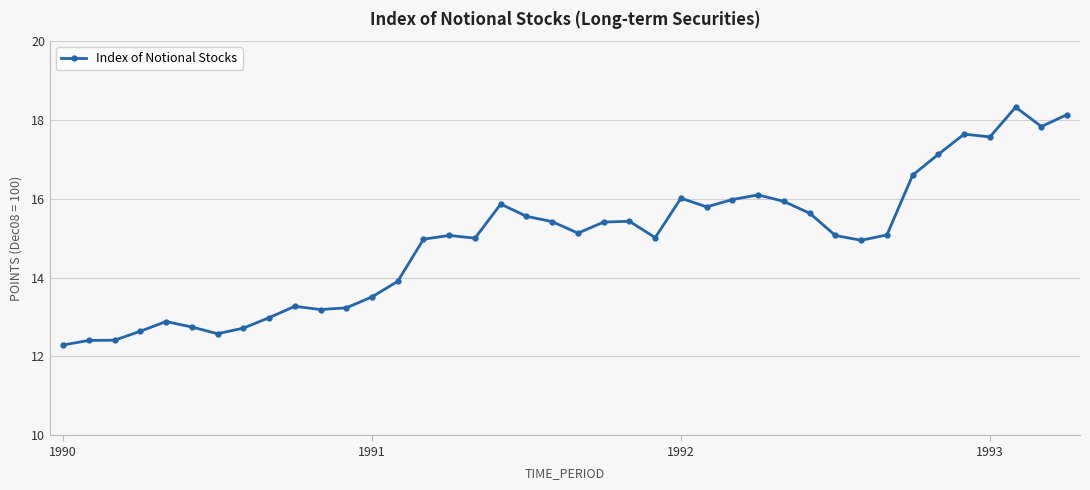

What is the greatest value displayed?

18.3